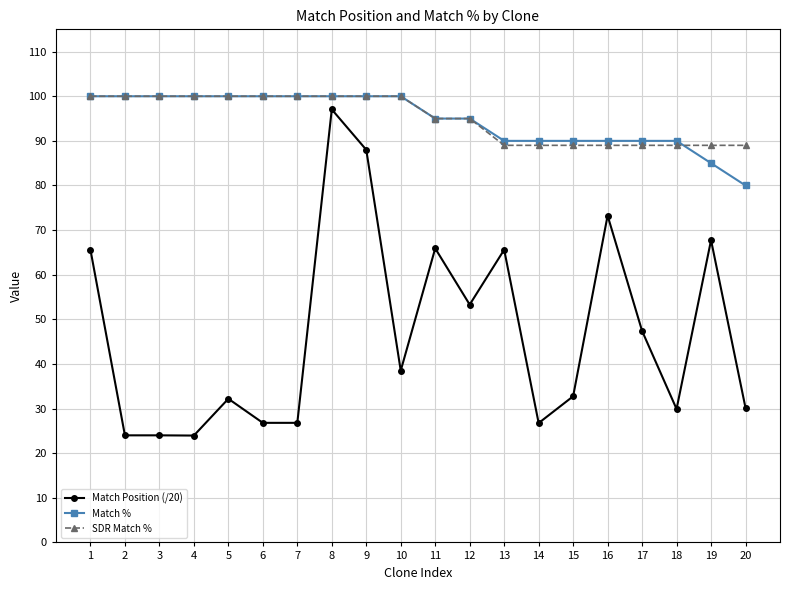

What is the total value across all series at 10?

238.5